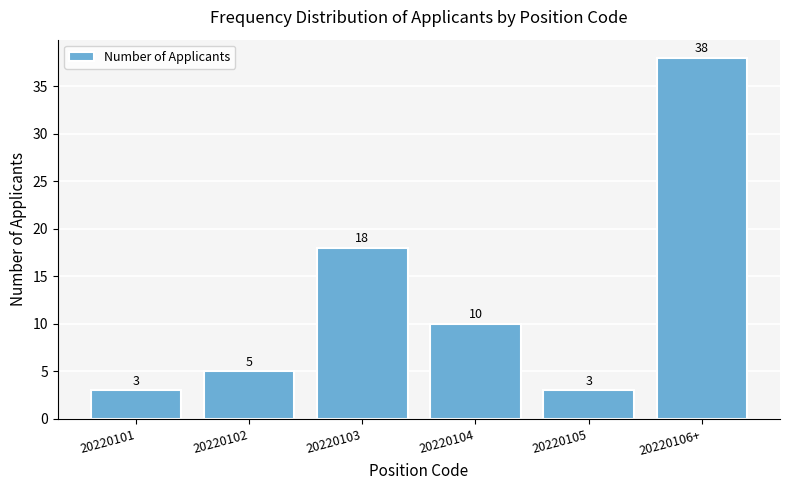

Reading left to right, what are all the values shown in this chart?

3	5	18	10	3	38